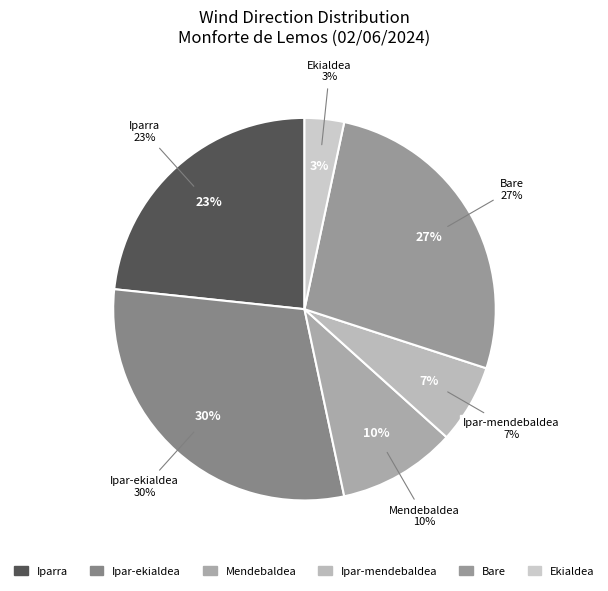

How many segments does this pie chart have?

6